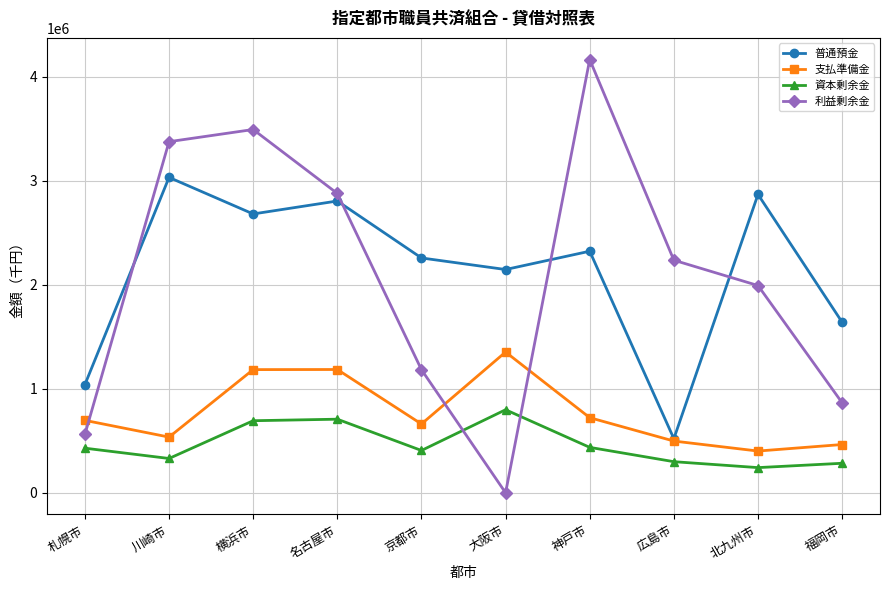

The 支払準備金 series shows 668904 at 広島市. True or false?

False